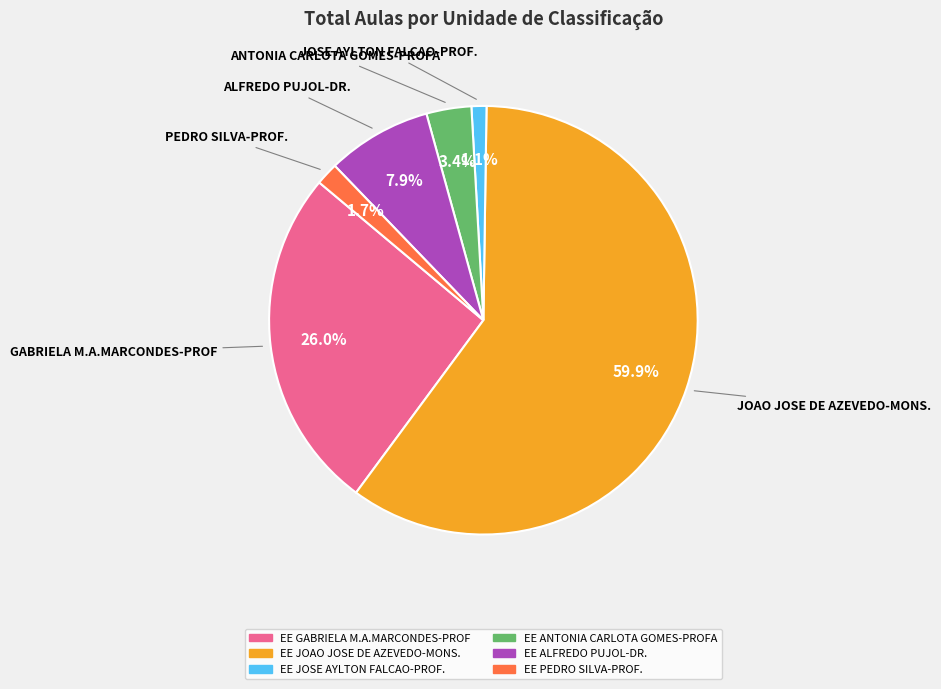

Is EE JOAO JOSE DE AZEVEDO-MONS. the majority of the pie?

Yes